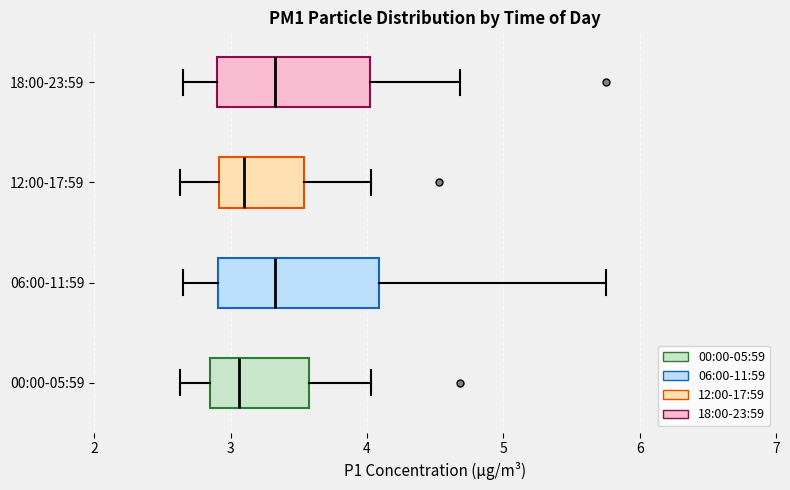

Reading bottom to top, read every box against the x-axis: the position of its median line, the range the box covers, and the ends of its whiskers. The values are not printed on the chart, so give them approximately, as read against the axis.

00:00-05:59: median 3.1, box 2.8 to 3.6, whiskers 2.6 to 4.0
06:00-11:59: median 3.3, box 2.9 to 4.1, whiskers 2.7 to 5.8
12:00-17:59: median 3.1, box 2.9 to 3.5, whiskers 2.6 to 4.0
18:00-23:59: median 3.3, box 2.9 to 4.0, whiskers 2.7 to 4.7